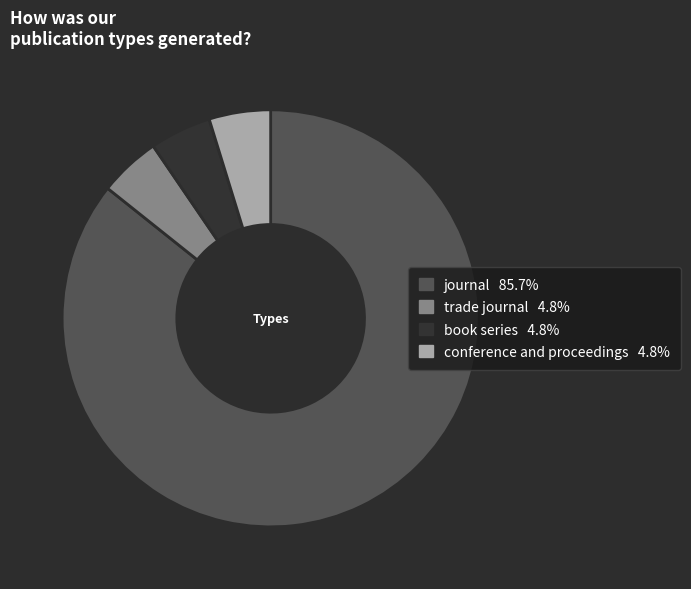

Which slice is the largest?

journal